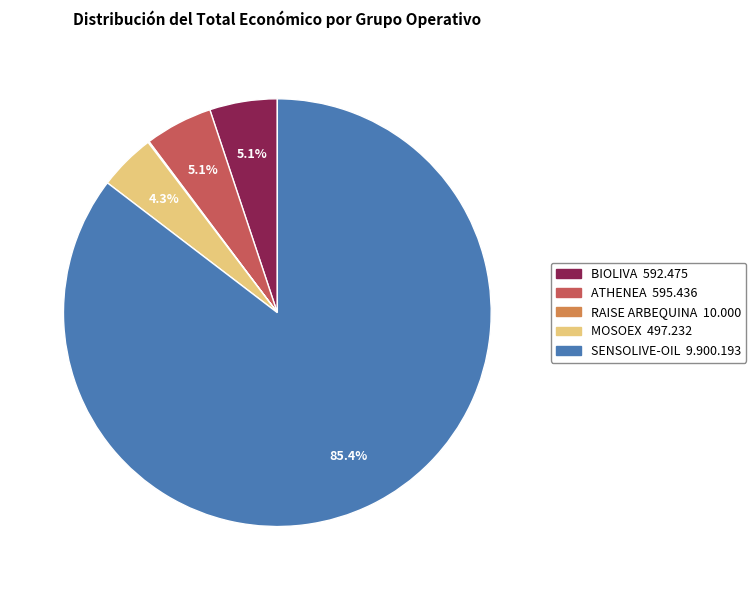

Does any single category account for the majority?

Yes